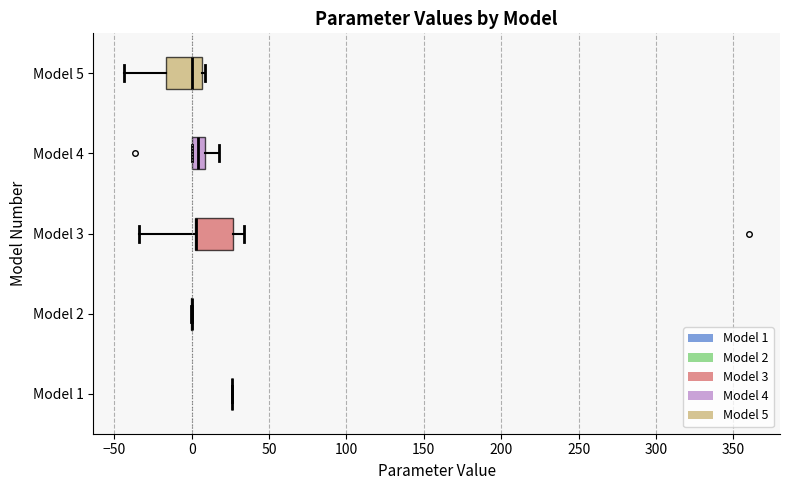

Reading bottom to top, read every box against the x-axis: the position of its median line, the range the box covers, and the ends of its whiskers. The values are not printed on the chart, so give them approximately, as read against the axis.

Model 1: box collapsed to a line at 25, whiskers 25 to 25
Model 2: box collapsed to a line at 0, whiskers 0 to 0
Model 3: median 5 (drawn on the box's left edge), box 0 to 25, whiskers -35 to 35
Model 4: median 5, box 0 to 10, whiskers 0 to 15
Model 5: median 0, box -15 to 5, whiskers -45 to 10